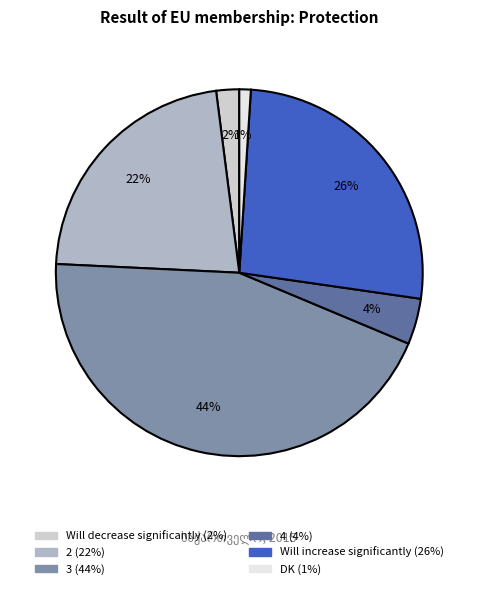

To the nearest percent, what is the difference between the Will decrease significantly and 4 slice percentages?

2%